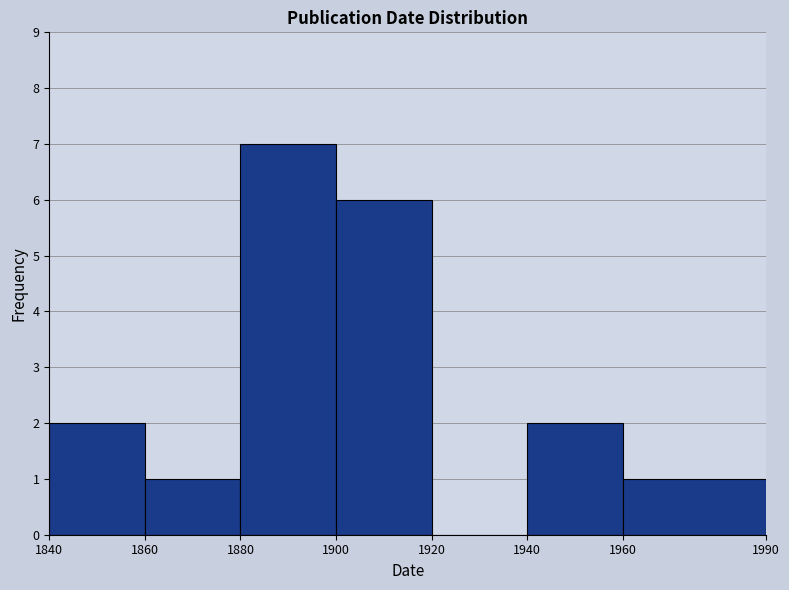

Over which range of the x-axis is the bar tallest?

1880 to 1900